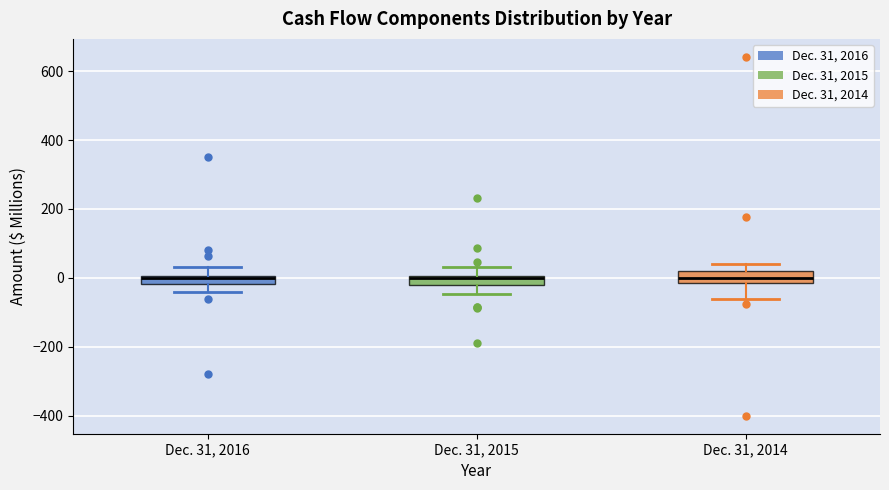

Where does the upper whisker of the box for Dec. 31, 2015 end on the y-axis? The values are not printed on the chart, so give them approximately, as read against the axis.

40